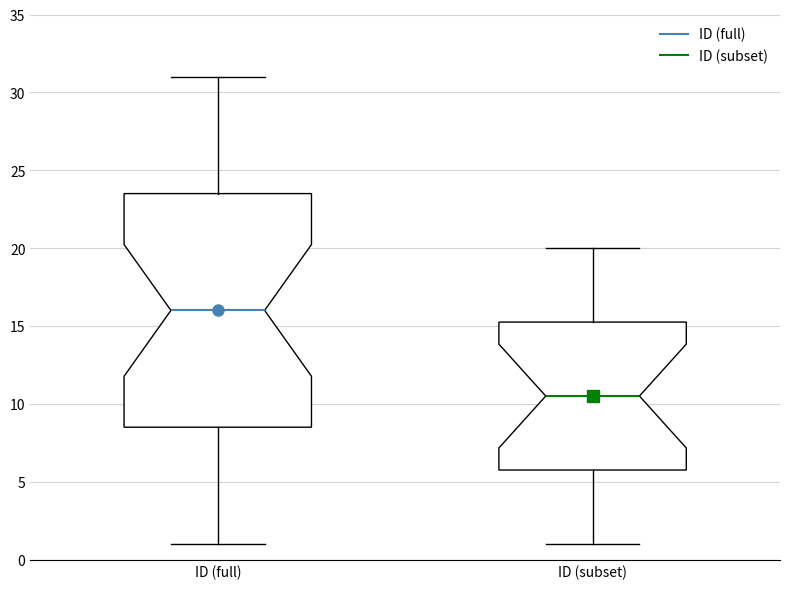

Where does the lower whisker of the box for ID (subset) end on the y-axis? The values are not printed on the chart, so give them approximately, as read against the axis.

1.0